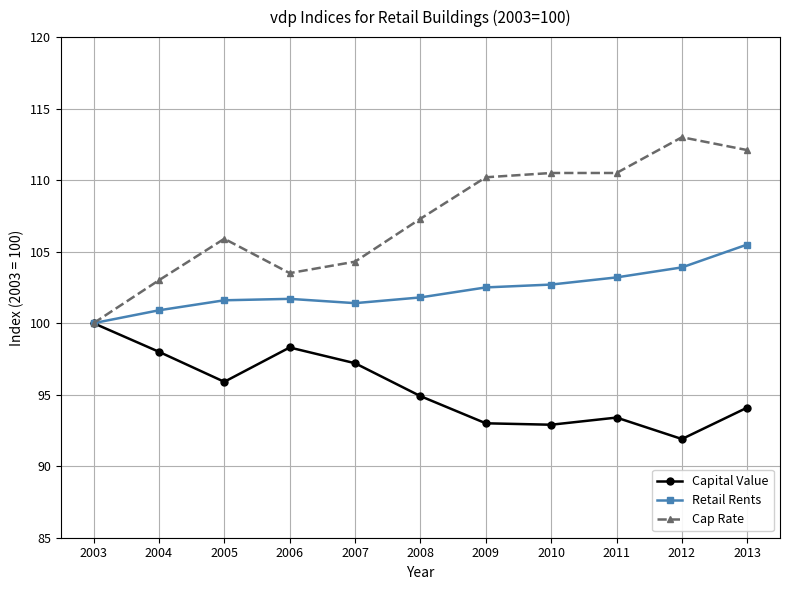

How many data points does each series have?

11